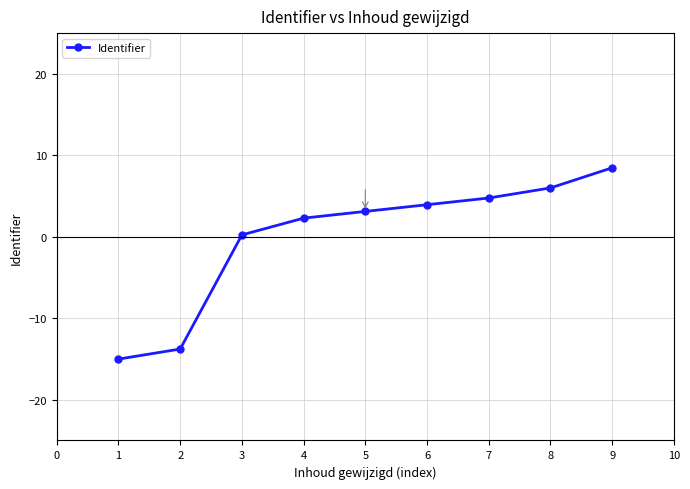

What value does the data have at 3?

0.2